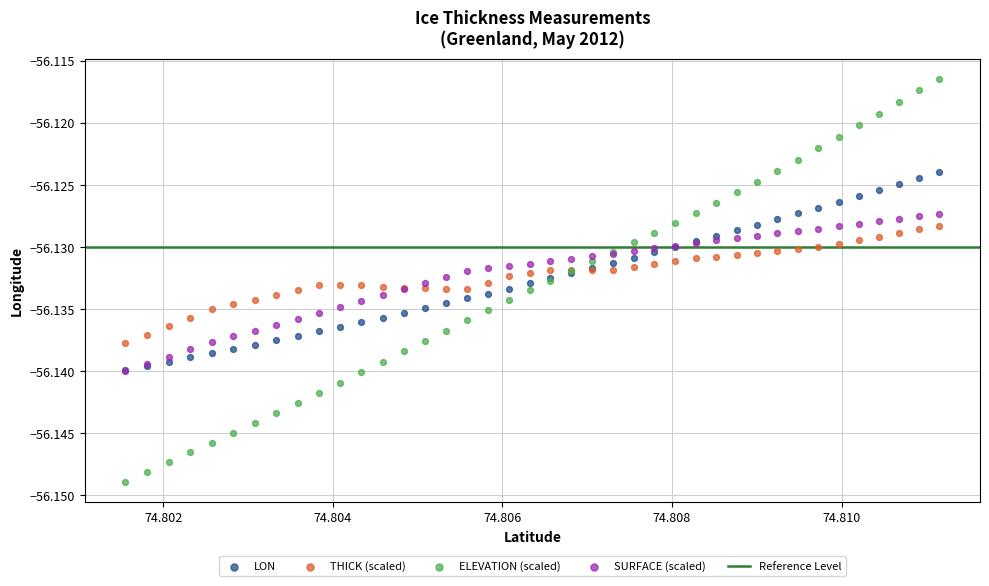

Which series contains the highest Y value?

ELEVATION (scaled)